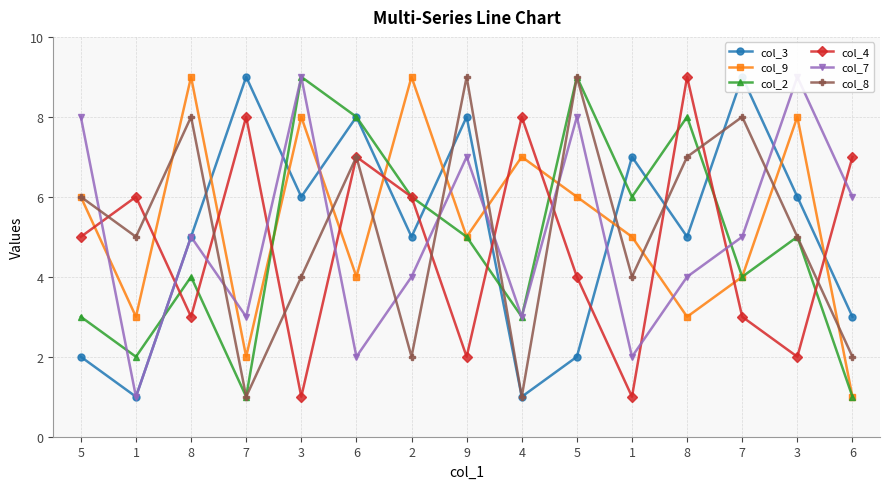

What is the label of the 9th point from the left?

4